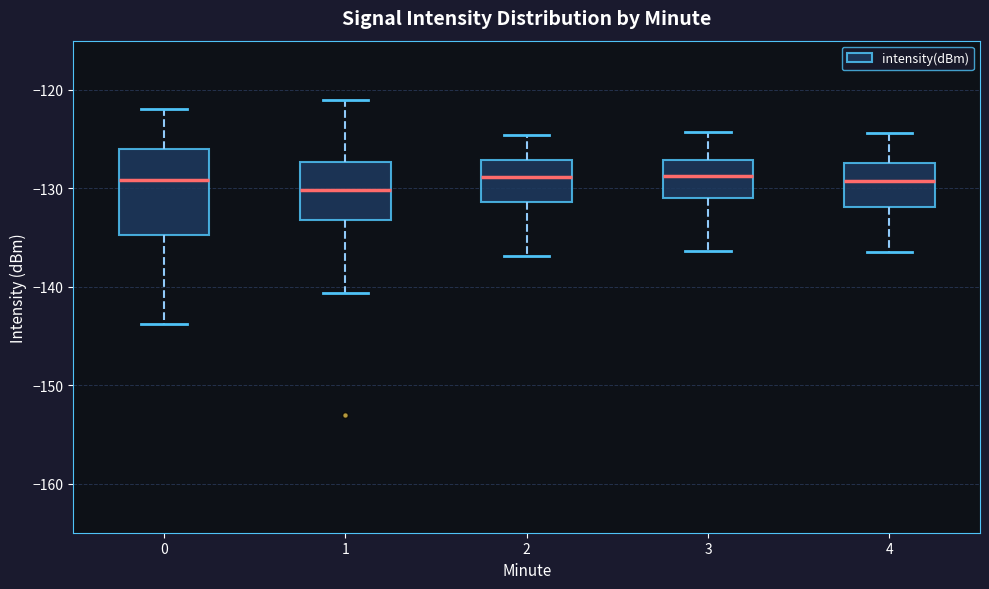

Reading left to right, transcribe this box plot: for each box, give where its median line is, the range the box spans, and where its two whiskers end, as read against the y-axis. The values are not printed on the chart, so give them approximately, as read against the axis.

0: median -129, box -135 to -126, whiskers -144 to -122
1: median -130, box -133 to -127, whiskers -141 to -121
2: median -129, box -131 to -127, whiskers -137 to -125
3: median -129, box -131 to -127, whiskers -136 to -124
4: median -129, box -132 to -127, whiskers -136 to -124